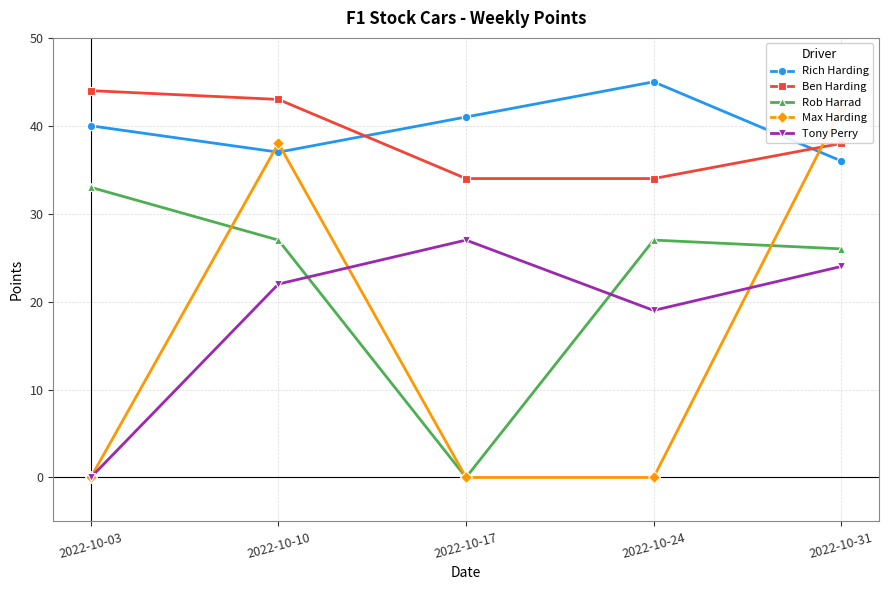

True or false: Rich Harding has more than 0 points higher than both neighbors.

True